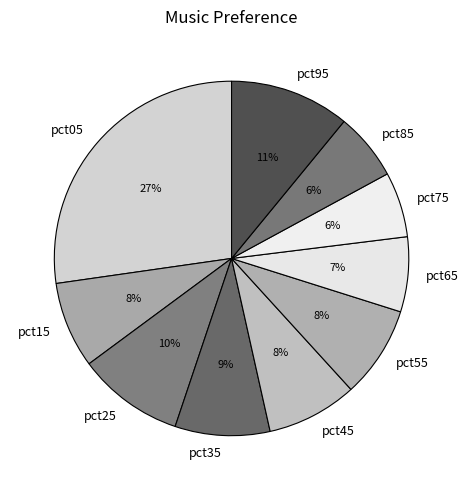

Count the number of slices in the pie.

10